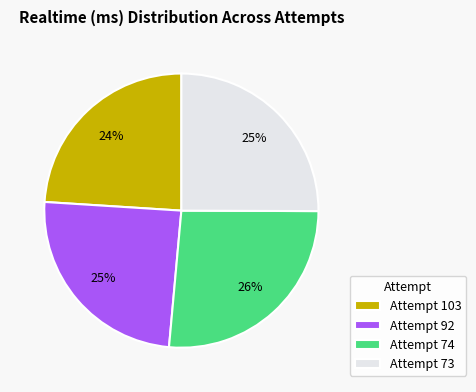

Which has a higher value, Attempt 74 or Attempt 103?

Attempt 74